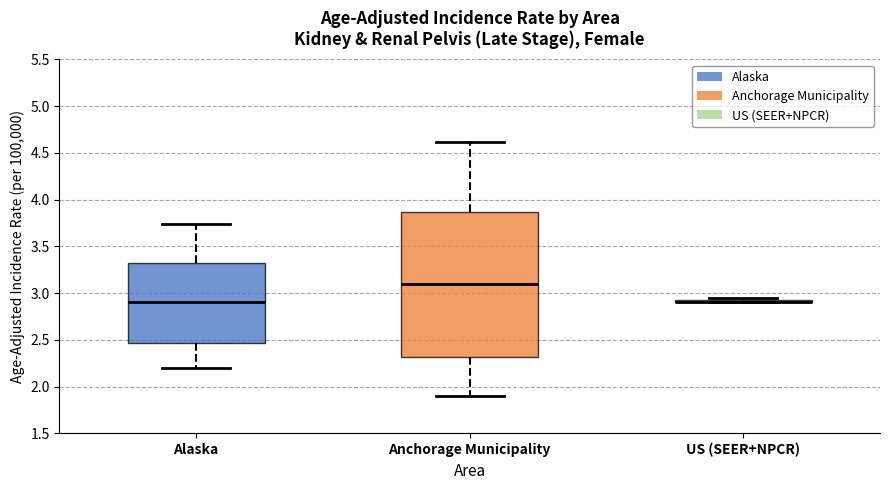

Which box is the tallest, from its lower edge to its upper edge?

Anchorage Municipality